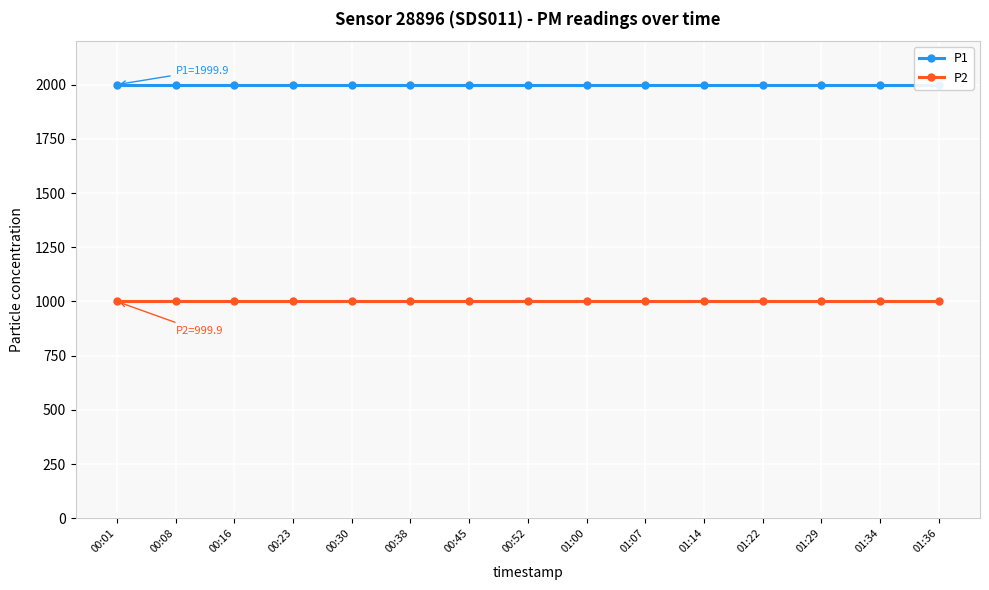

List the labels in order of P2 value, largest first.

00:01, 00:08, 00:16, 00:23, 00:30, 00:38, 00:45, 00:52, 01:00, 01:07, 01:14, 01:22, 01:29, 01:34, 01:36